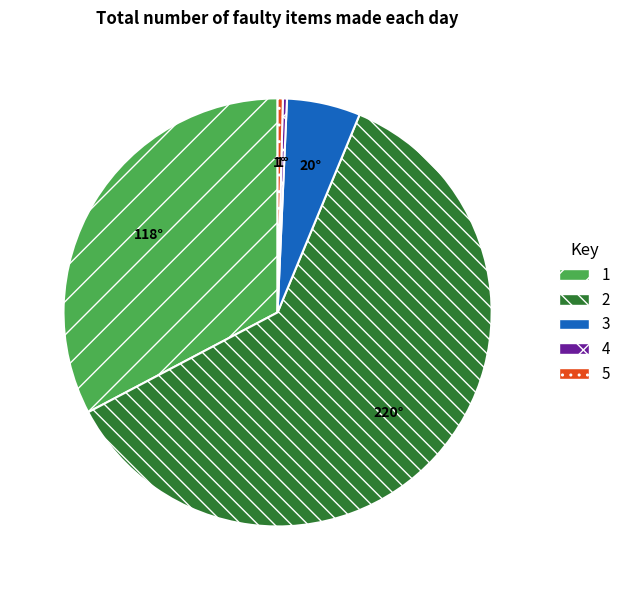

What is the ratio of the value at 2 to the value at 5?

154.3